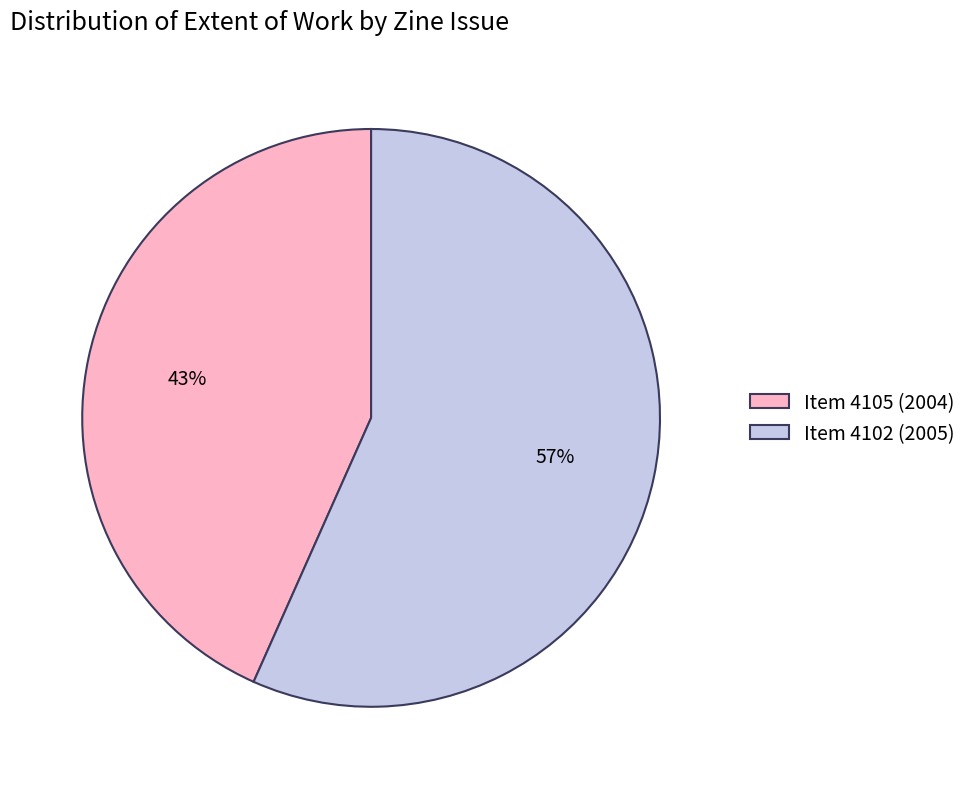

True or false: Item 4102 (2005) accounts for 51% of the total.

False